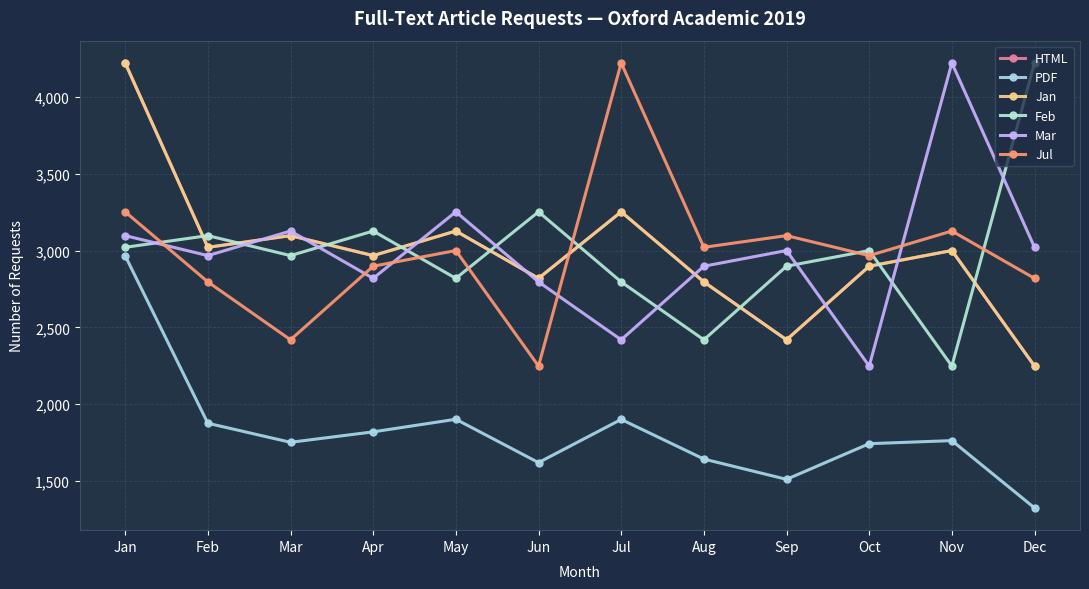

The HTML series shows 4893 at Oct. True or false?

False